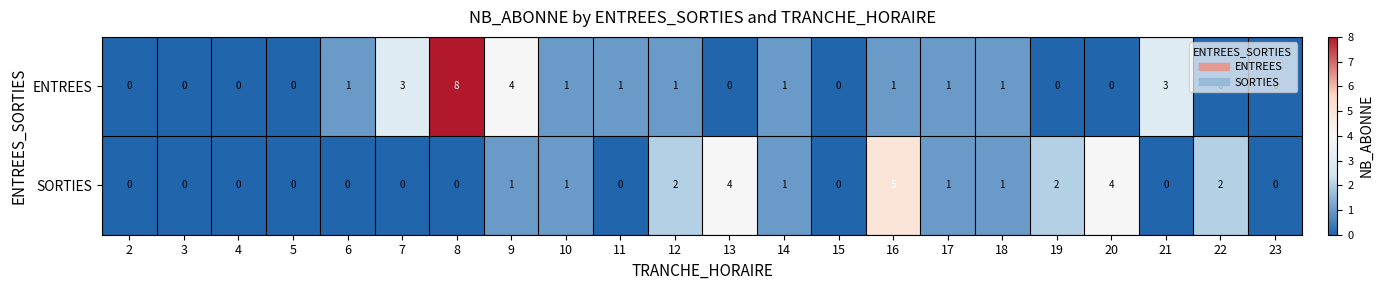

Is it true that SORTIES equals 0 at 3?

True